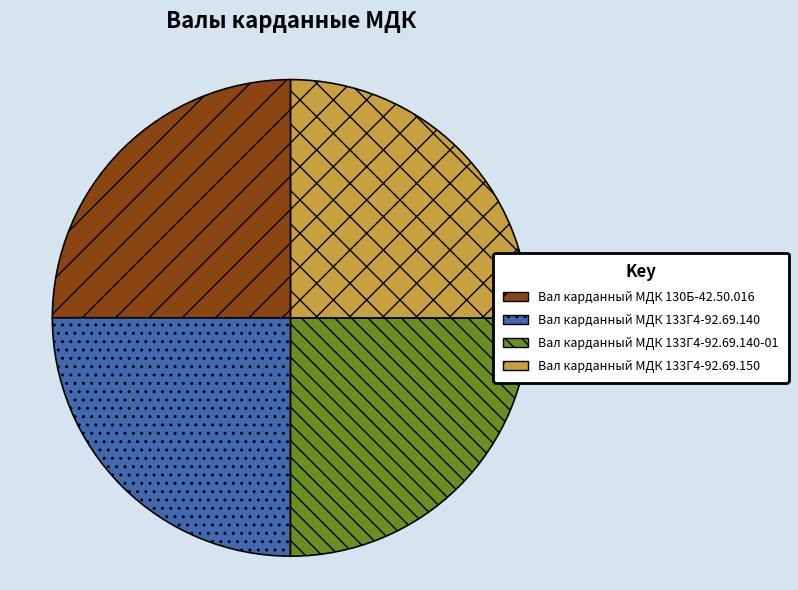

Is there any slice that represents more than half of the pie?

No